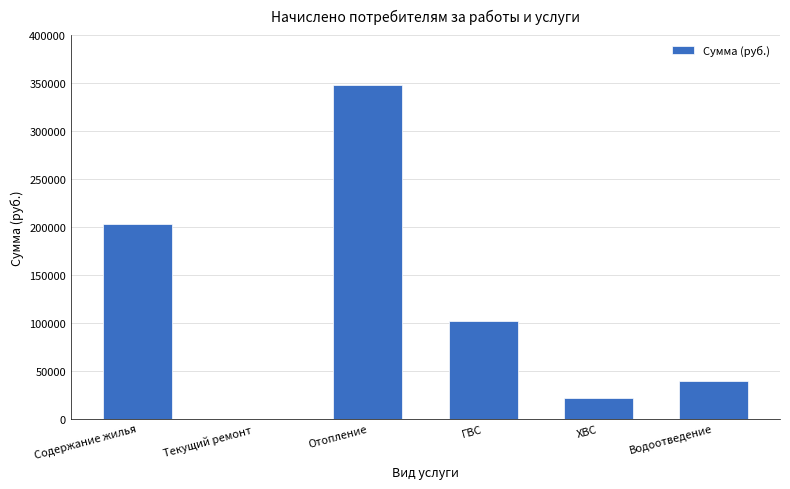

Reading left to right, transcribe all the data shown in this chart.

202646.6	0.0	347981.7	101696.0	21436.2	39152.5